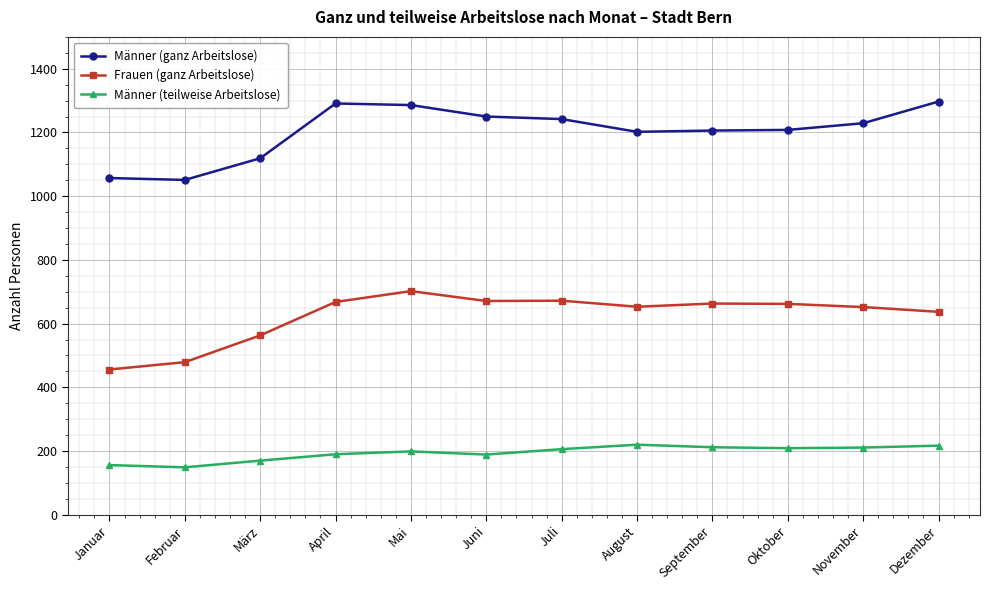

What is the maximum value shown in the chart?

1297